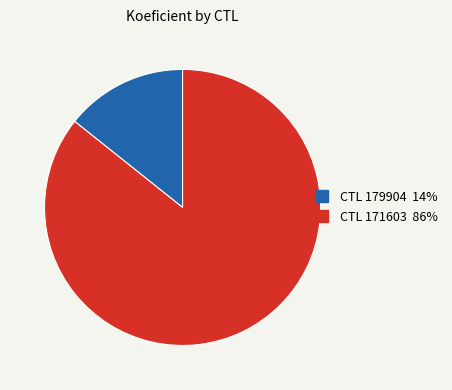

Does any single category account for the majority?

Yes